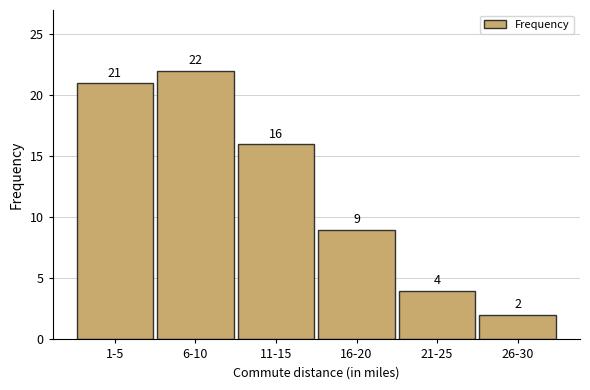

Reading right to left, list all the values displayed in this chart.

26-30=2	21-25=4	16-20=9	11-15=16	6-10=22	1-5=21